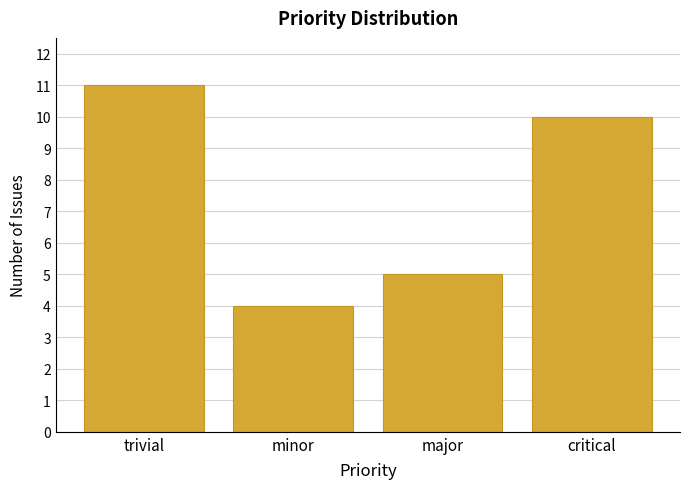

Reading left to right, what are all the values shown in this chart?

trivial=11	minor=4	major=5	critical=10